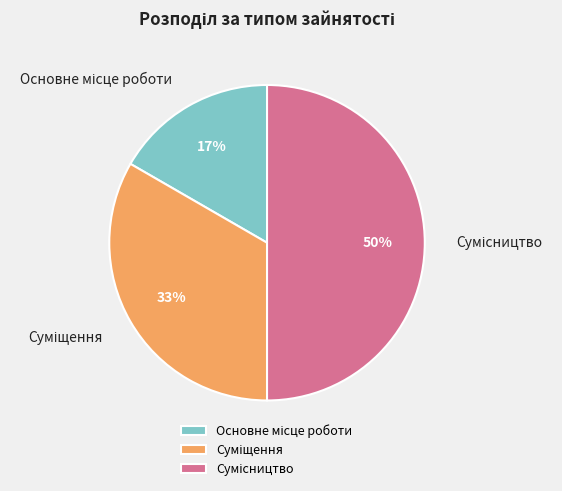

To the nearest percent, what is the difference between the largest and smallest slice percentages?

33%